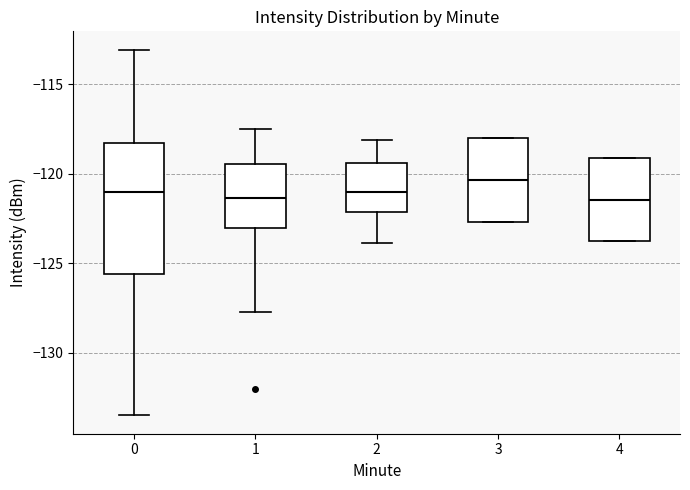

Where does the median line of the box at x = 2 sit on the y-axis? The values are not printed on the chart, so give them approximately, as read against the axis.

-121.0